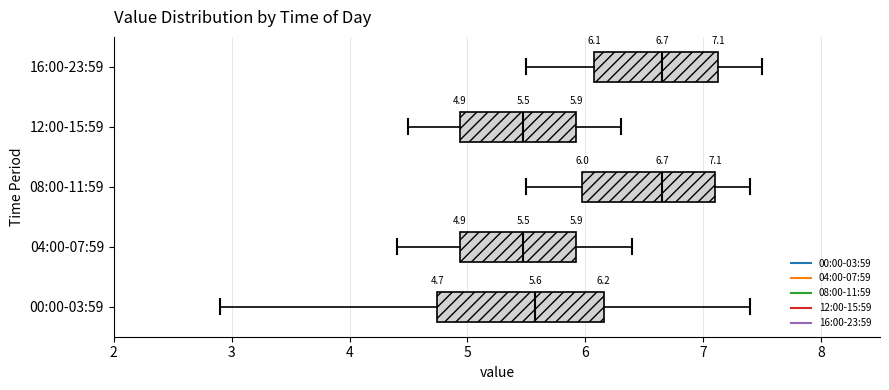

Comparing the boxes themselves (not the whiskers), which one is the widest?

00:00-03:59